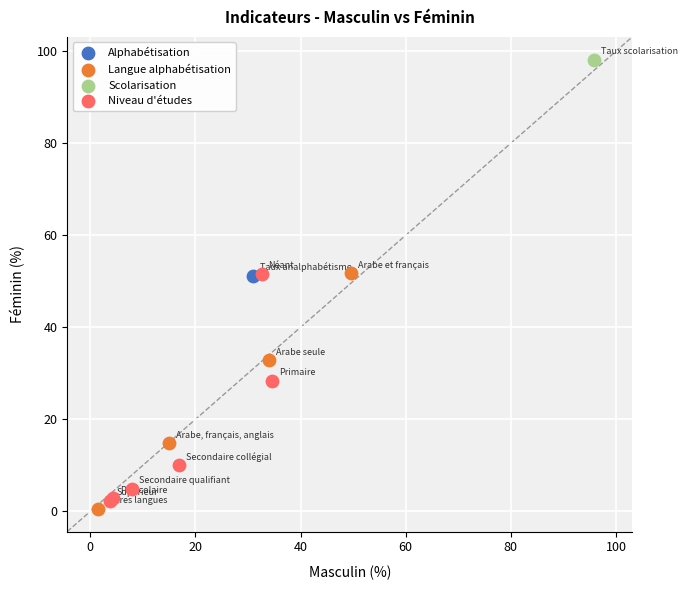

Which series contains the highest Y value?

Scolarisation